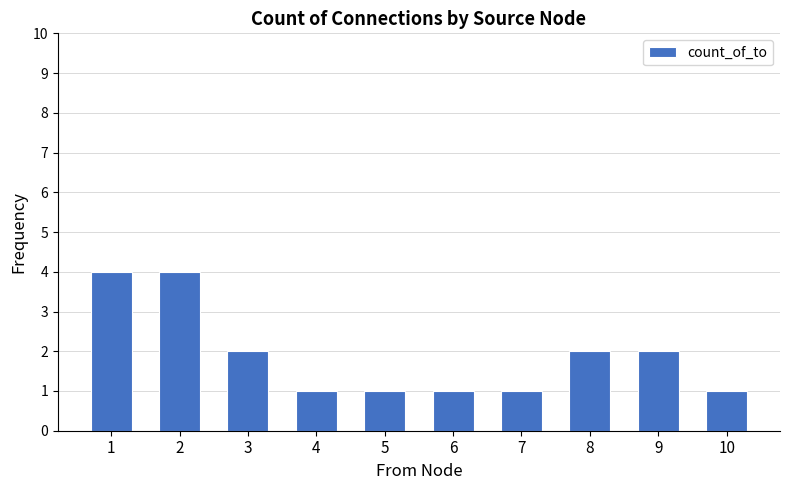

What is the difference between the second highest and minimum values?

3